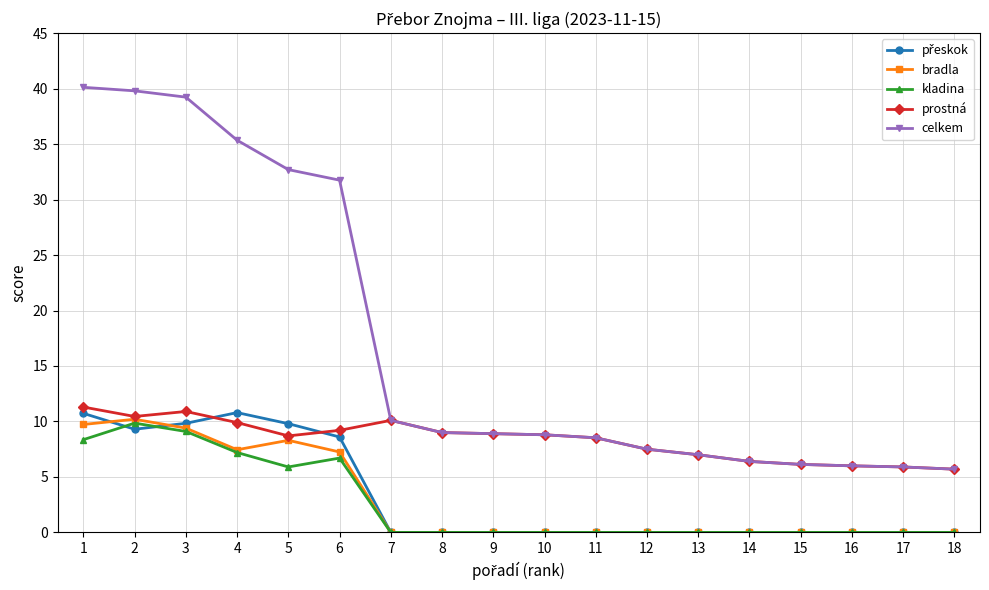

What is the total value across all series at 8?

18.0